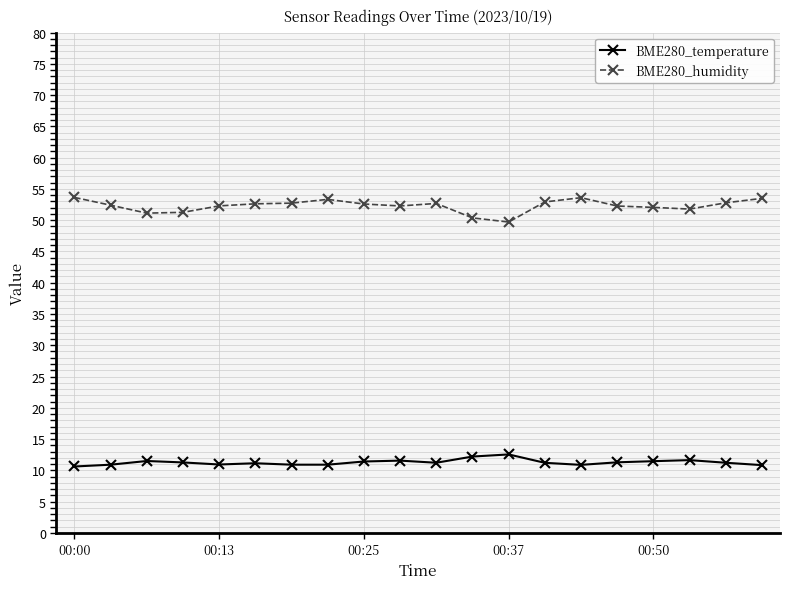

What is the sum of all BME280_humidity values?

1045.7